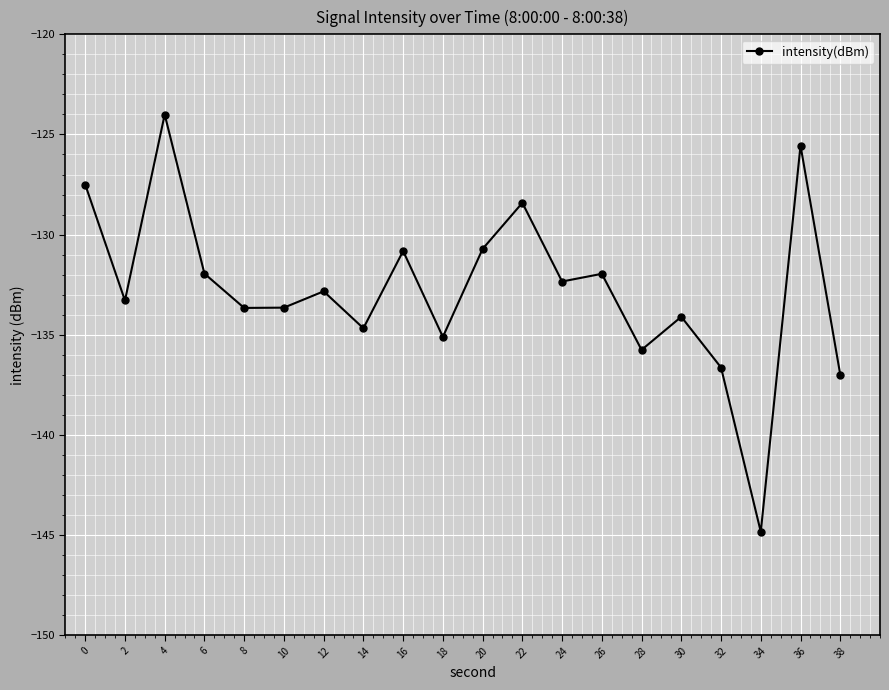

What is the difference between the maximum and minimum values?

20.8